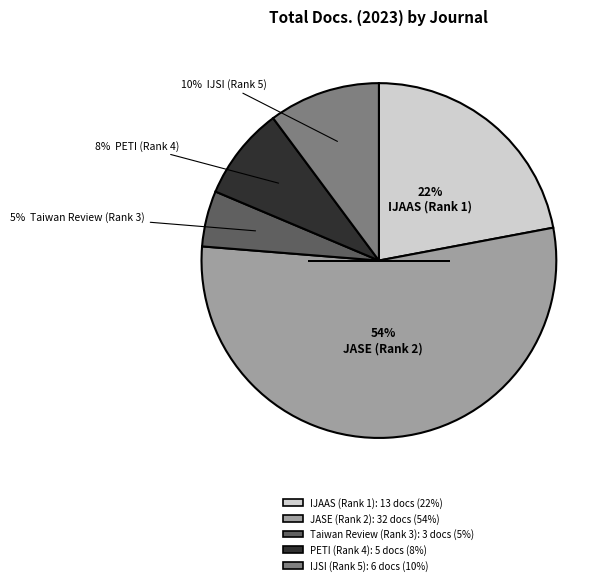

Combined, do IJAAS (Rank 1): 13 docs (22%) and JASE (Rank 2): 32 docs (54%) account for over 50%?

Yes